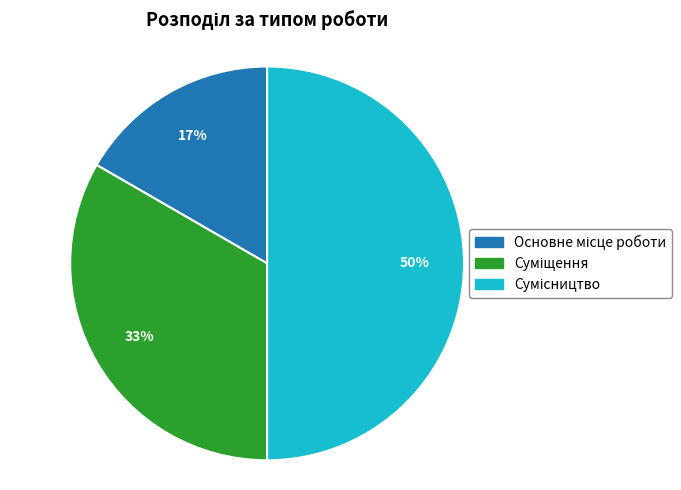

Count the number of slices in the pie.

3